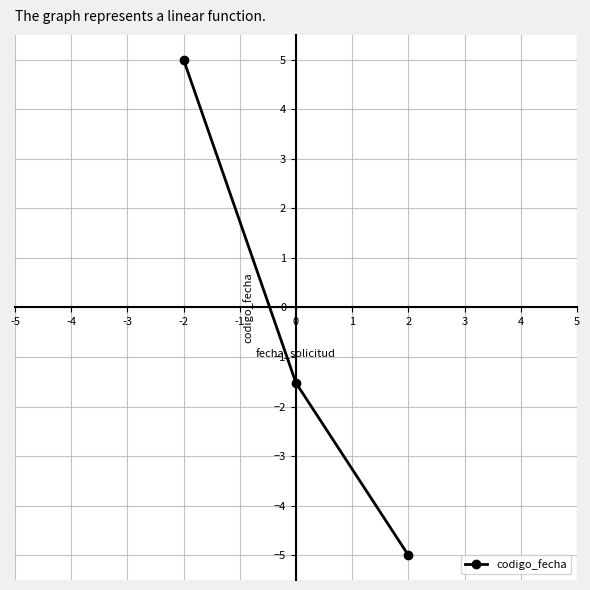

List the labels in order of value, largest first.

-2, 0, 2